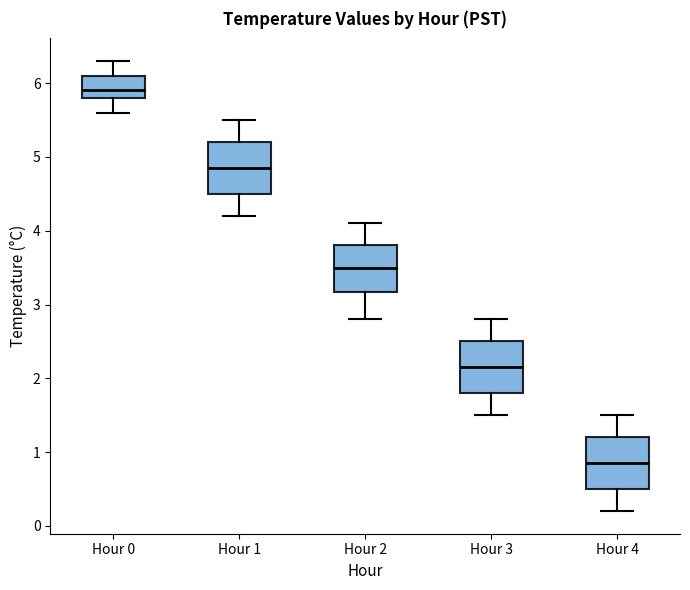

Where is the upper edge of the box for Hour 3 on the y-axis? The values are not printed on the chart, so give them approximately, as read against the axis.

2.5